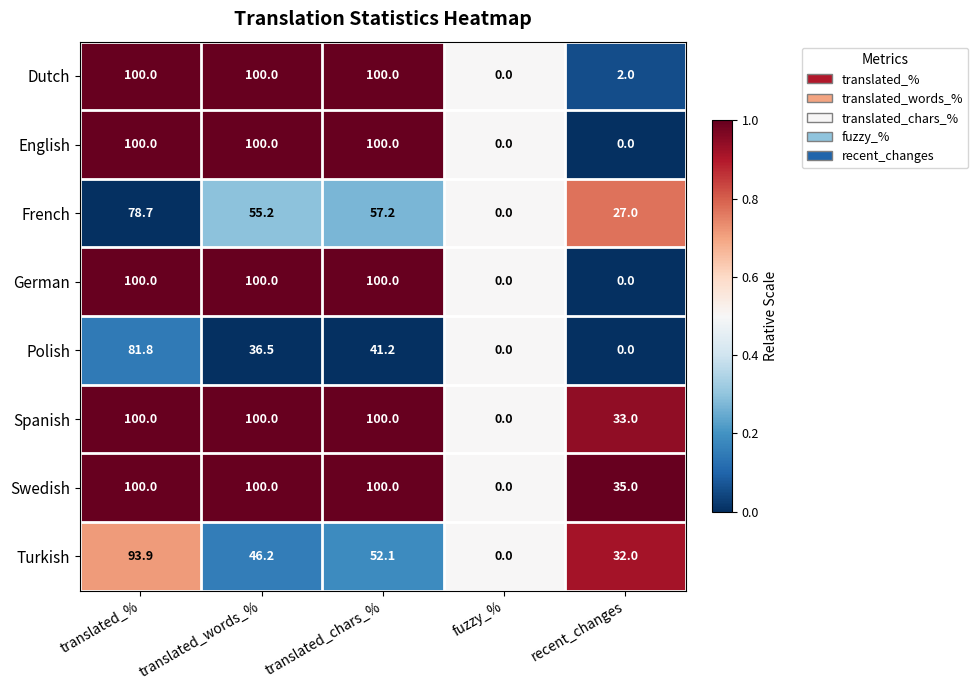

The English series shows 100.0 at translated_chars_%. True or false?

True